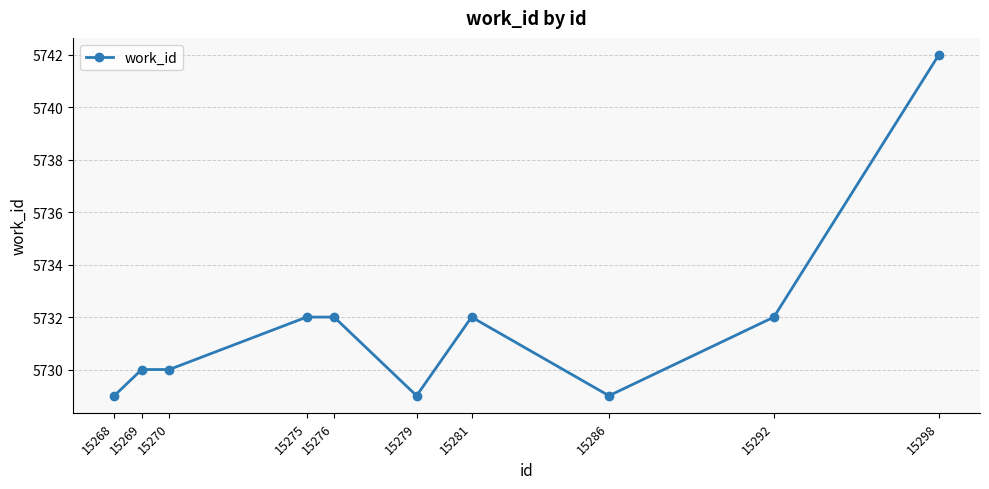

What is the value of the 5th point from the left?

5732